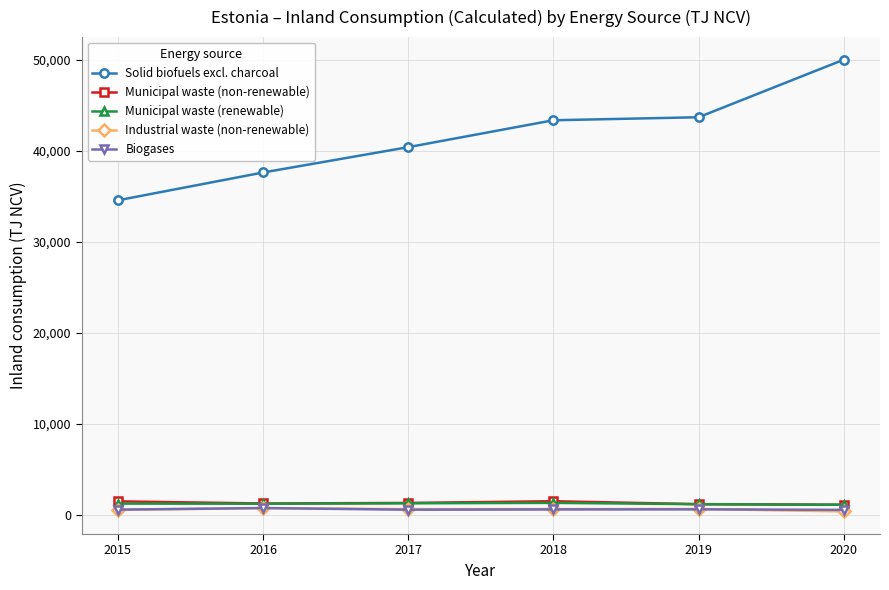

At how many categories does at least one series exceed 28437?

6